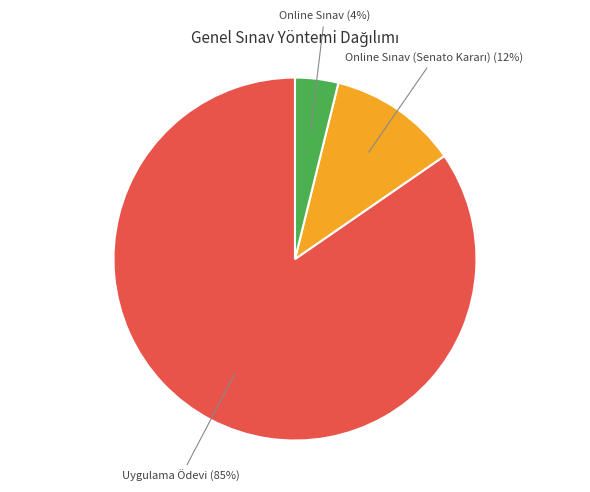

Is it true that Uygulama Ödevi is 85% of the pie?

True